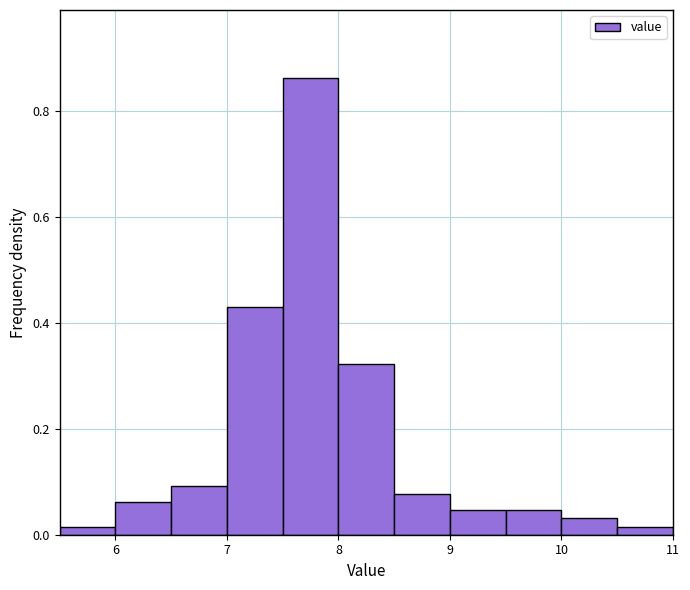

How tall is the bar that spans 6.5 to 7.0 on the x-axis? The values are not printed on the chart, so give them approximately, as read against the axis.

0.10